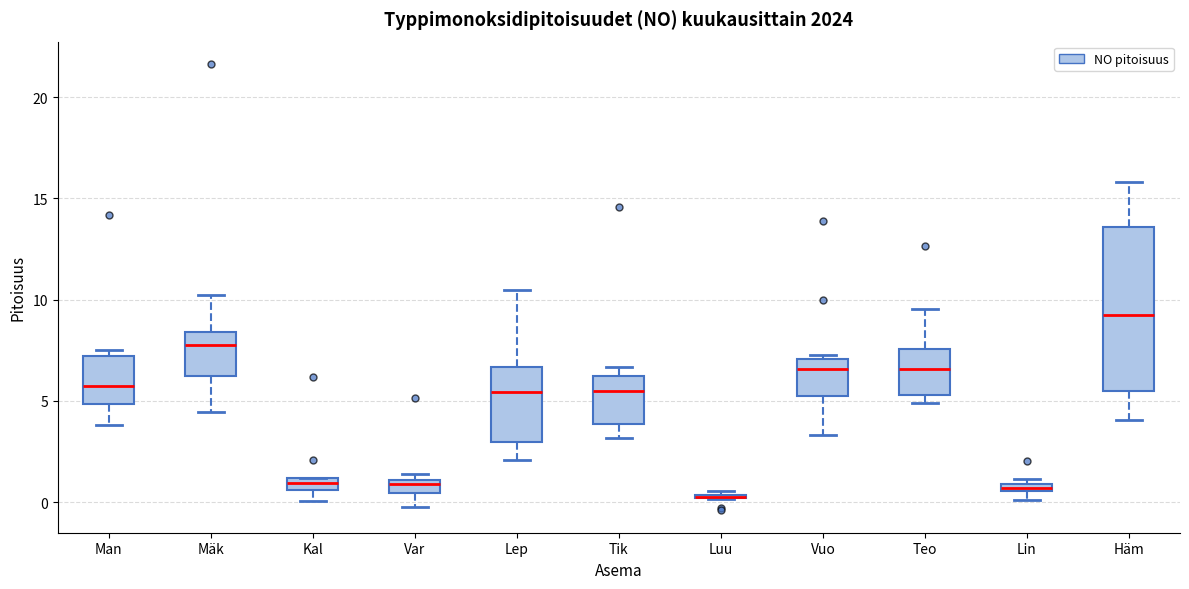

Which box is the tallest, from its lower edge to its upper edge?

Häm